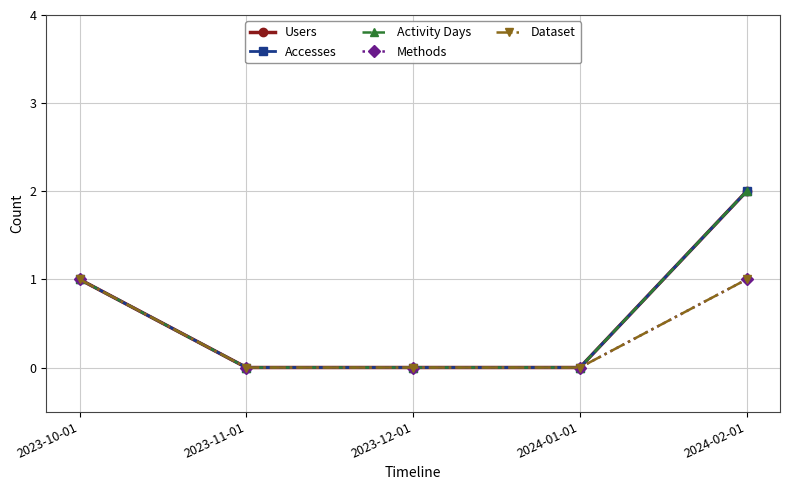

At 2023-11-01, list the series in order from smallest to largest.

Users, Accesses, Activity Days, Methods, Dataset